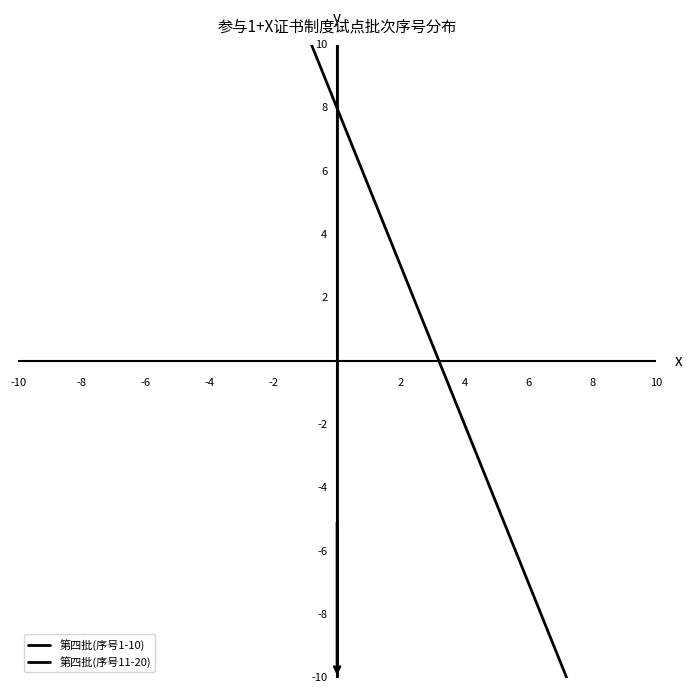

The 第四批(序号1-10) series shows 10.5 at 0. True or false?

True